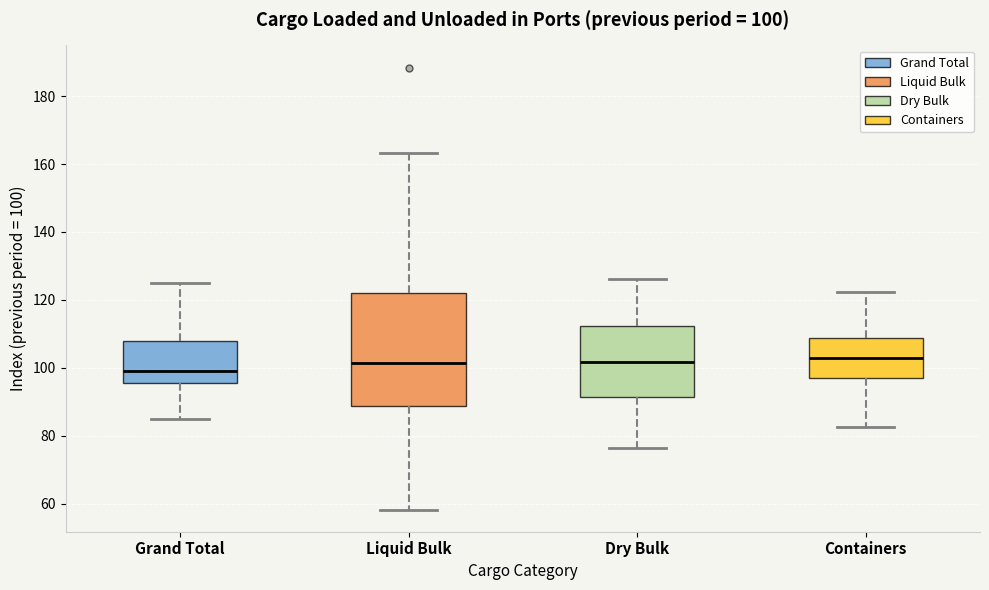

Which box is the tallest, from its lower edge to its upper edge?

Liquid Bulk